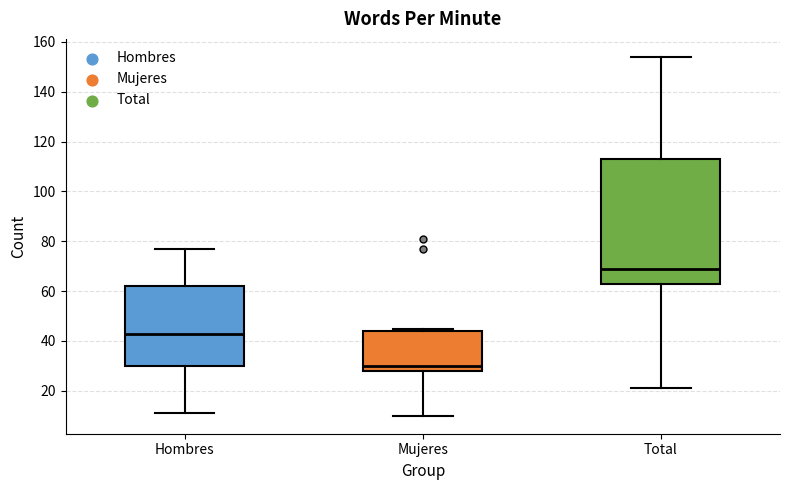

Where is the upper edge of the box for Mujeres on the y-axis? The values are not printed on the chart, so give them approximately, as read against the axis.

44